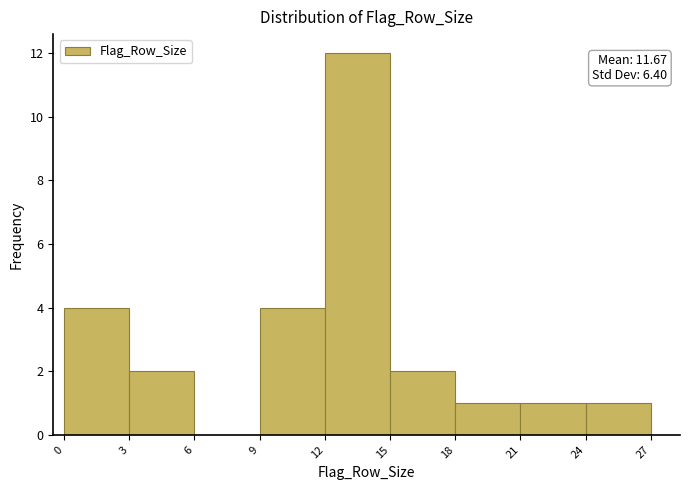

Which range on the x-axis has the tallest bar?

12 to 15